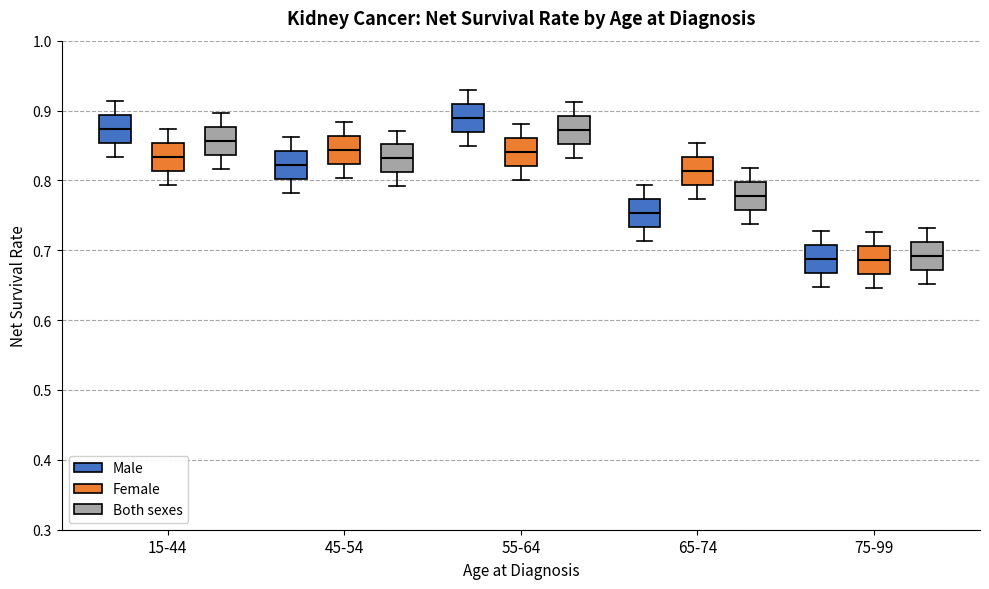

Reading left to right, transcribe this box plot: for each box, give where its median line is, the range the box spans, and where its two whiskers end, as read against the y-axis. The values are not printed on the chart, so give them approximately, as read against the axis.

15-44 (Male): median 0.87, box 0.85 to 0.89, whiskers 0.83 to 0.91
15-44 (Female): median 0.83, box 0.81 to 0.85, whiskers 0.79 to 0.87
15-44 (Both sexes): median 0.86, box 0.84 to 0.88, whiskers 0.82 to 0.90
45-54 (Male): median 0.82, box 0.80 to 0.84, whiskers 0.78 to 0.86
45-54 (Female): median 0.84, box 0.82 to 0.86, whiskers 0.80 to 0.88
45-54 (Both sexes): median 0.83, box 0.81 to 0.85, whiskers 0.79 to 0.87
55-64 (Male): median 0.89, box 0.87 to 0.91, whiskers 0.85 to 0.93
55-64 (Female): median 0.84, box 0.82 to 0.86, whiskers 0.80 to 0.88
55-64 (Both sexes): median 0.87, box 0.85 to 0.89, whiskers 0.83 to 0.91
65-74 (Male): median 0.75, box 0.73 to 0.77, whiskers 0.71 to 0.79
65-74 (Female): median 0.81, box 0.79 to 0.83, whiskers 0.77 to 0.85
65-74 (Both sexes): median 0.78, box 0.76 to 0.80, whiskers 0.74 to 0.82
75-99 (Male): median 0.69, box 0.67 to 0.71, whiskers 0.65 to 0.73
75-99 (Female): median 0.69, box 0.67 to 0.71, whiskers 0.65 to 0.73
75-99 (Both sexes): median 0.69, box 0.67 to 0.71, whiskers 0.65 to 0.73